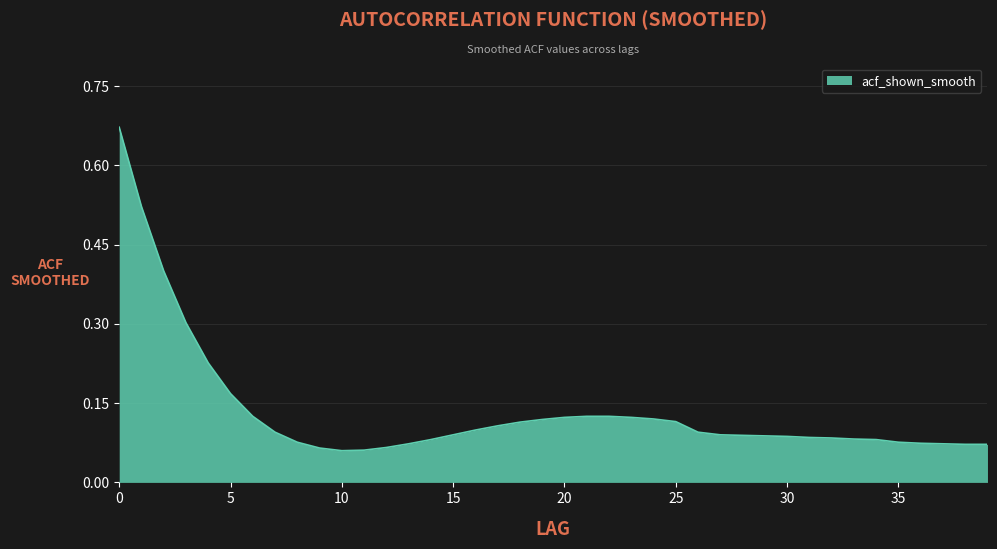

What is the difference between the maximum and minimum values?

0.6